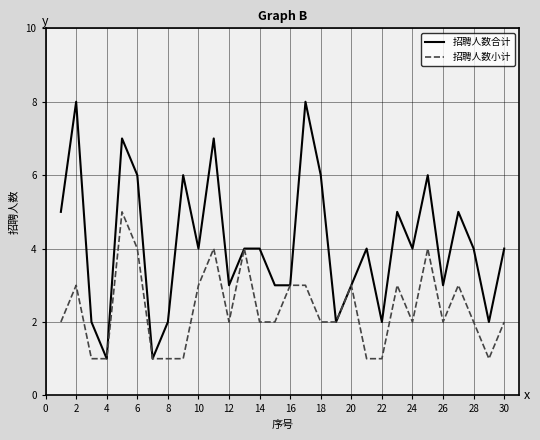

Which series has the largest range (max minus min)?

招聘人数合计